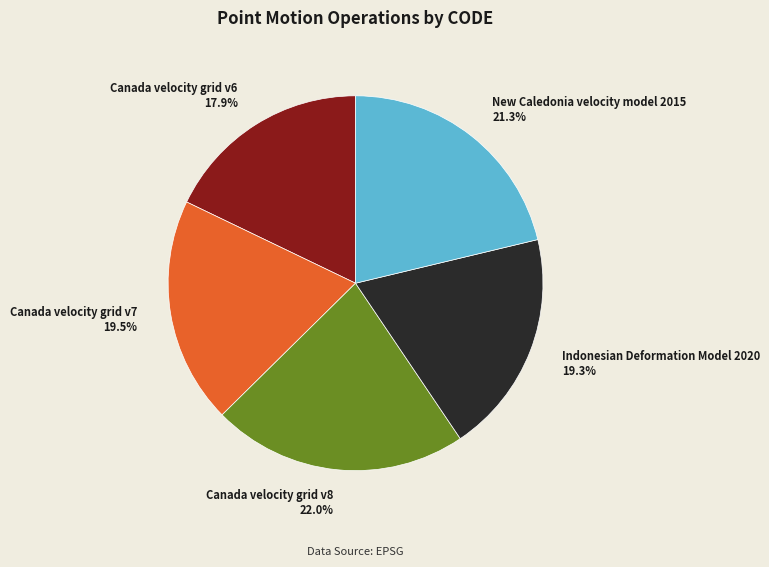

How many slices are in this pie chart?

5